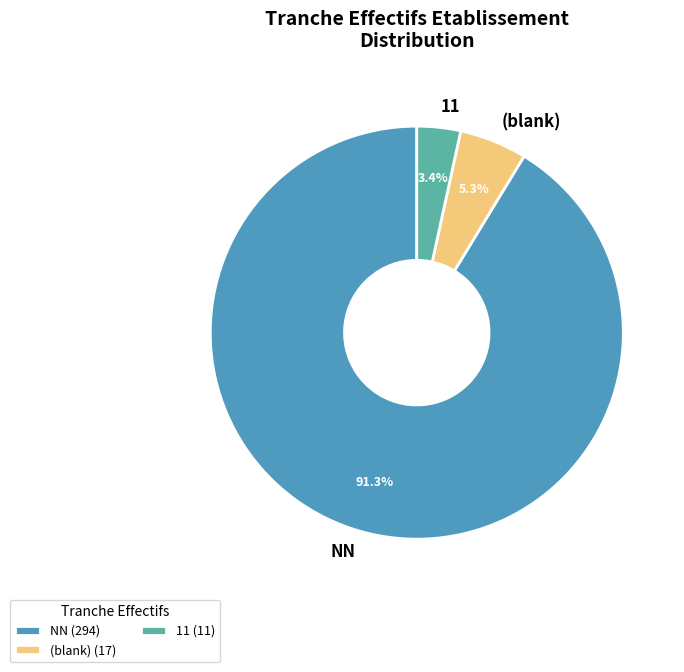

Between (blank) and NN, which is larger?

NN